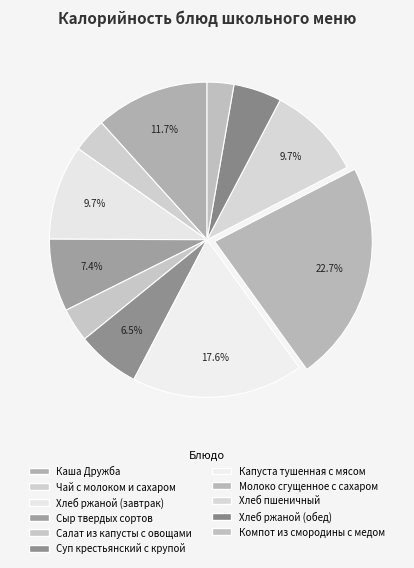

Count the number of slices in the pie.

11